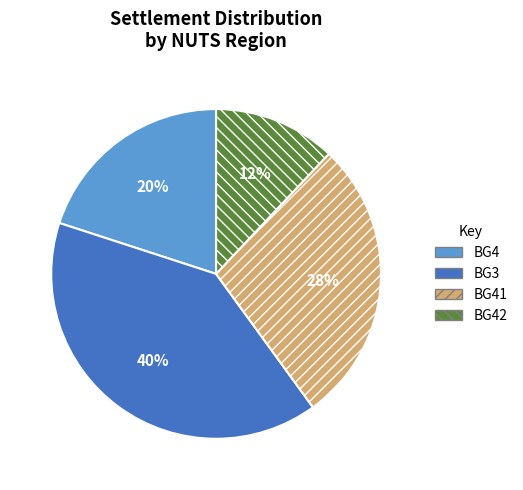

How many slices are in this pie chart?

4